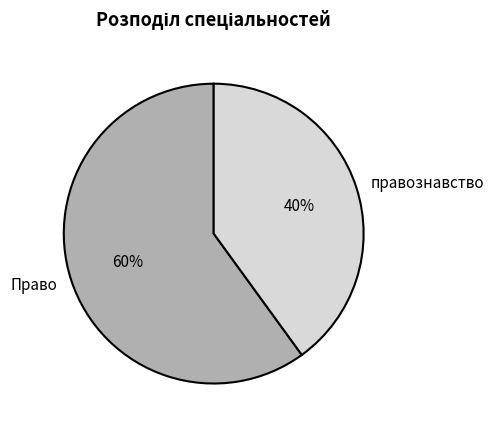

Do Право and правознавство together represent more than half of the pie?

Yes